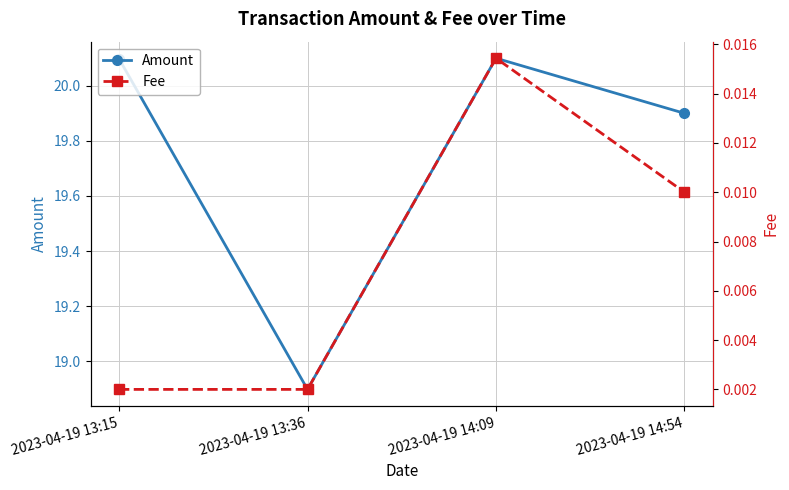

True or false: Amount has a value of 19.9 at 2023-04-19 14:54.

True